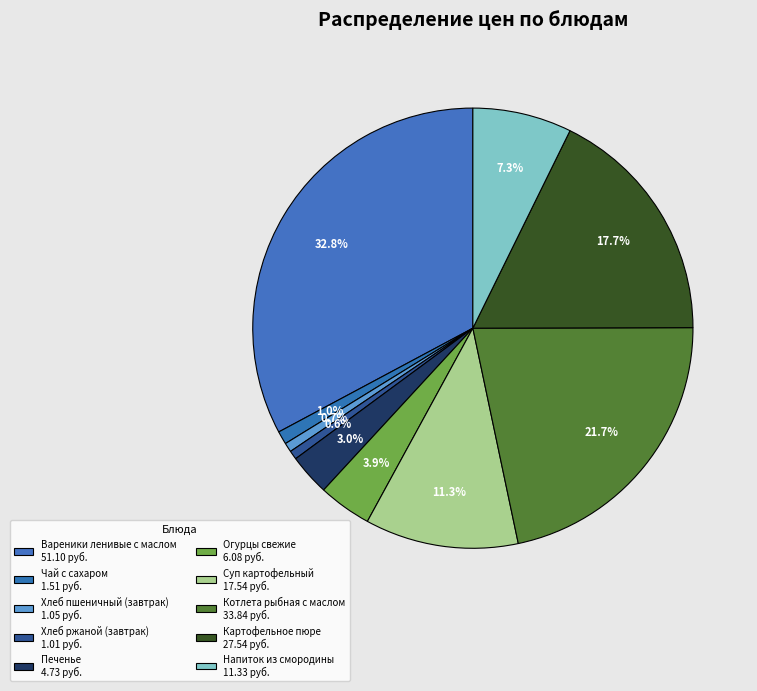

To the nearest percent, what is the average slice percentage?

10%